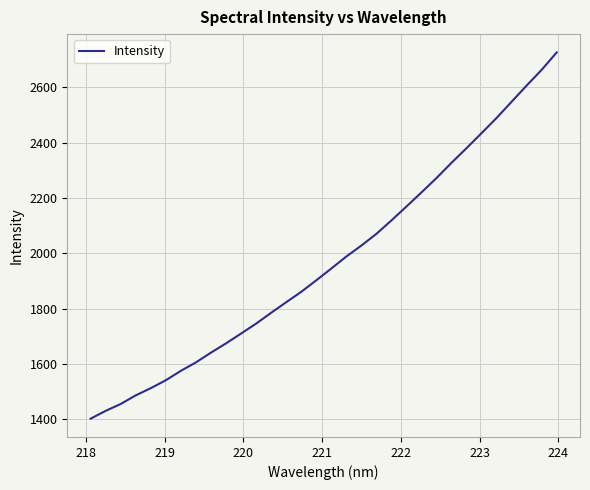

Reading left to right, extract all data points from this chart.

1402.7	1430.8	1455.7	1486.9	1513.0	1541.5	1575.6	1606.0	1641.4	1674.7	1710.3	1746.2	1785.3	1823.5	1861.1	1902.6	1945.3	1988.7	2028.3	2070.6	2119.2	2169.5	2220.5	2272.5	2327.6	2380.5	2434.8	2489.7	2548.2	2606.8	2663.6	2726.4